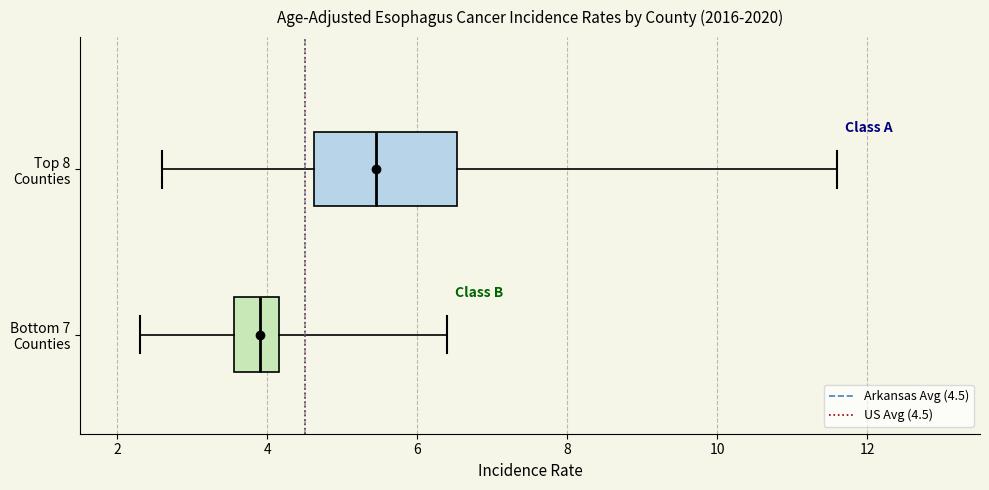

Reading bottom to top, read every box against the x-axis: the position of its median line, the range the box covers, and the ends of its whiskers. The values are not printed on the chart, so give them approximately, as read against the axis.

Bottom 7 Counties: median 4.0, box 3.6 to 4.2, whiskers 2.4 to 6.4
Top 8 Counties: median 5.4, box 4.6 to 6.6, whiskers 2.6 to 11.6